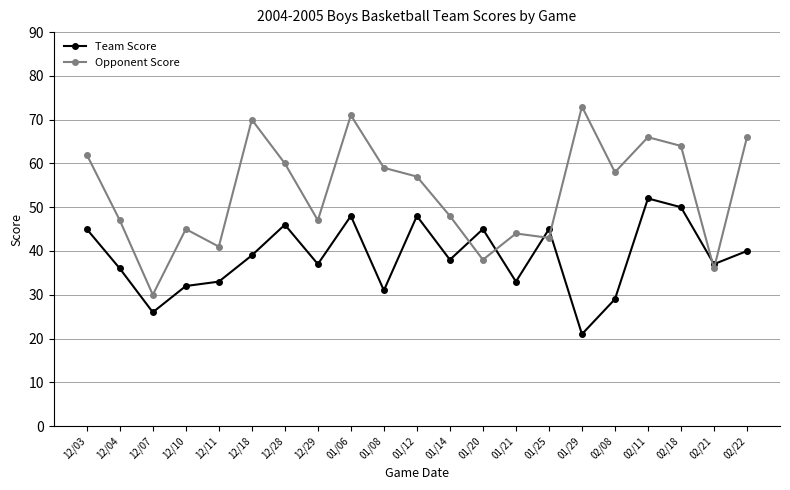

The value of Opponent Score at 02/18 is 99. True or false?

False